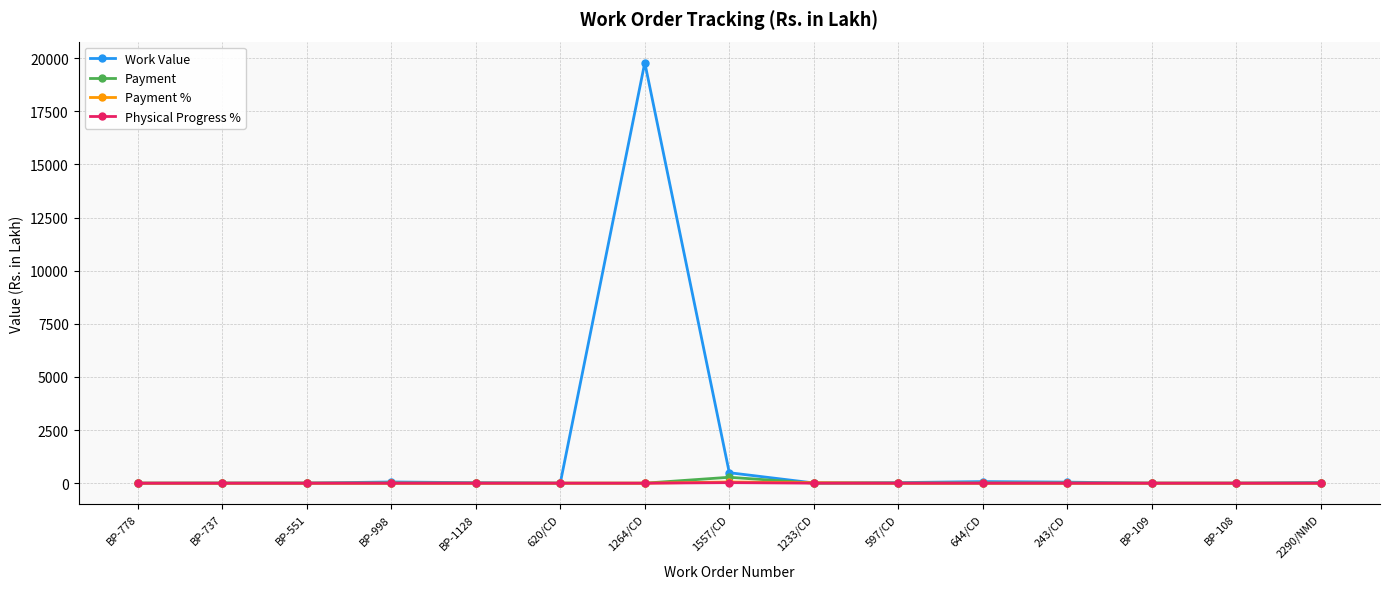

Which series has the largest total across all categories?

Work Value